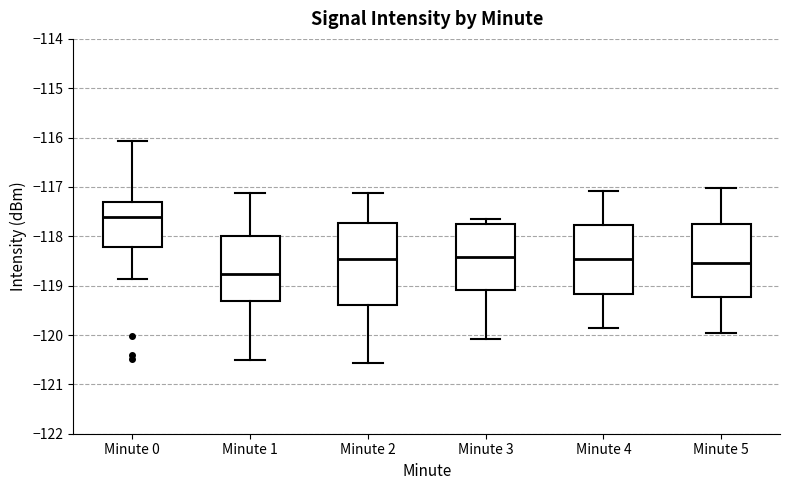

Reading left to right, transcribe this box plot: for each box, give where its median line is, the range the box spans, and where its two whiskers end, as read against the y-axis. The values are not printed on the chart, so give them approximately, as read against the axis.

Minute 0: median -117.6, box -118.2 to -117.3, whiskers -118.9 to -116.1
Minute 1: median -118.8, box -119.3 to -118.0, whiskers -120.5 to -117.1
Minute 2: median -118.5, box -119.4 to -117.7, whiskers -120.6 to -117.1
Minute 3: median -118.4, box -119.1 to -117.8, whiskers -120.1 to -117.7
Minute 4: median -118.5, box -119.2 to -117.8, whiskers -119.9 to -117.1
Minute 5: median -118.5, box -119.2 to -117.8, whiskers -120.0 to -117.0